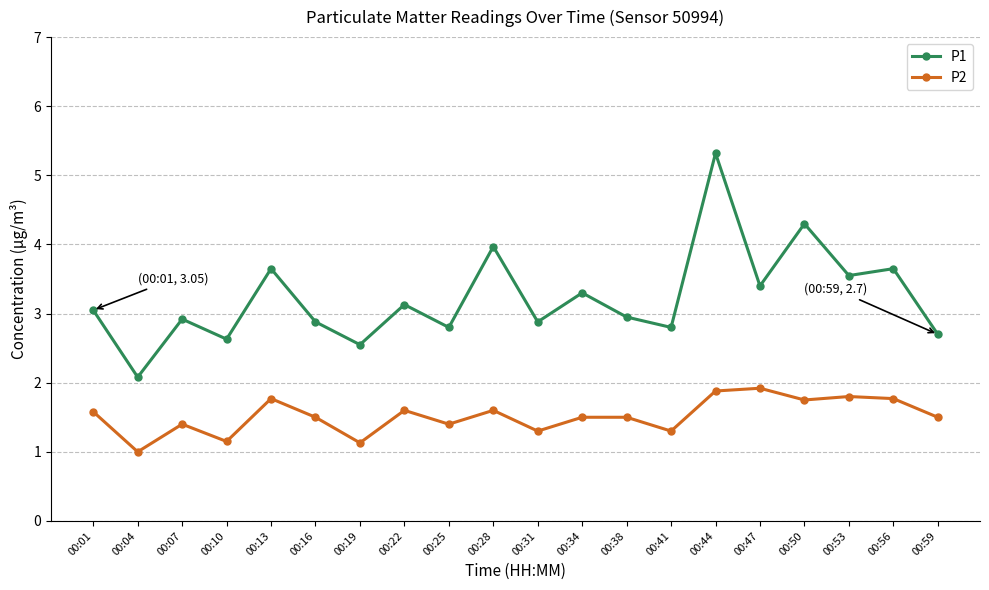

At which category is the sum across all series the highest?

00:44